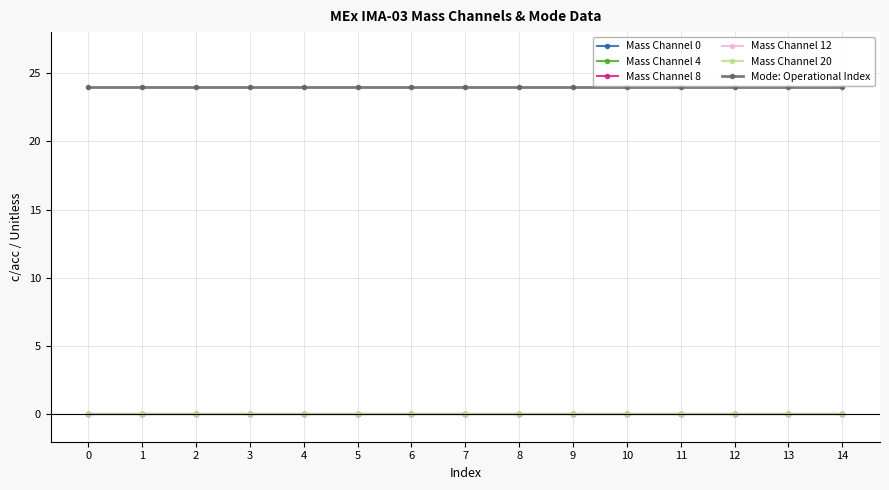

How many lines are shown in the chart?

6